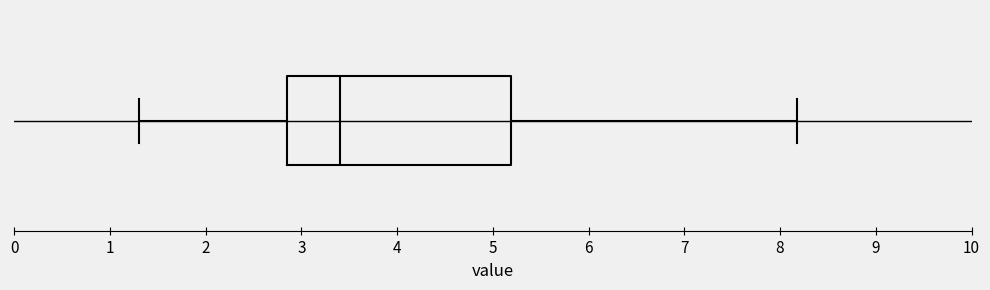

Read this box plot against the x-axis: the position of the median line, the range covered by the box, and the ends of both whiskers. The values are not printed on the chart, so give them approximately, as read against the axis.

median 3.4, box 2.9 to 5.2, whiskers 1.3 to 8.2